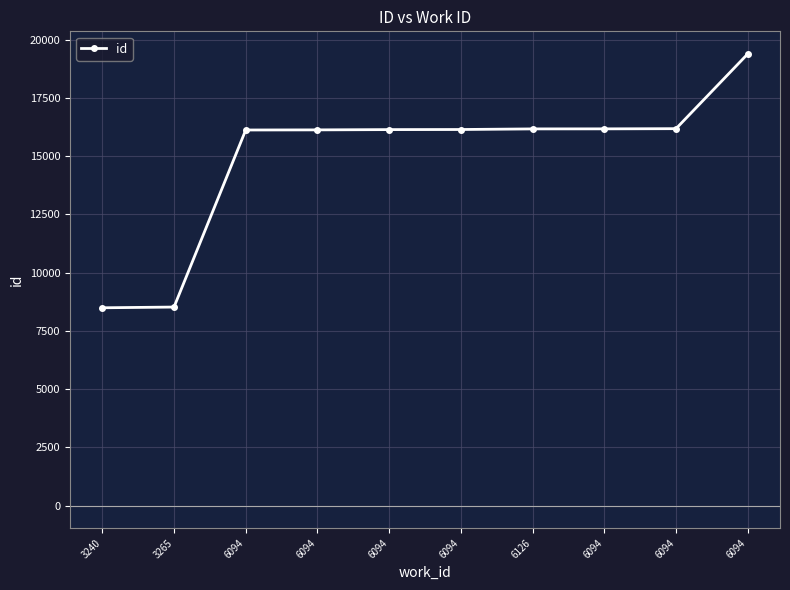

Reading right to left, list all the values displayed in this chart.

19390	16181	16173	16171	16145	16141	16129	16124	8523	8492